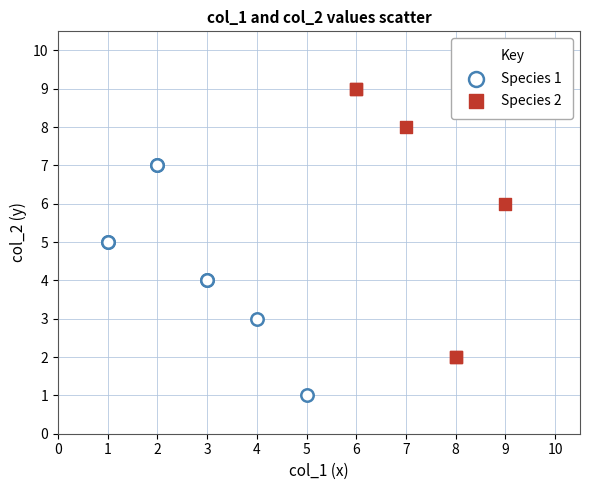

Which series has the widest spread of Y values?

Species 2